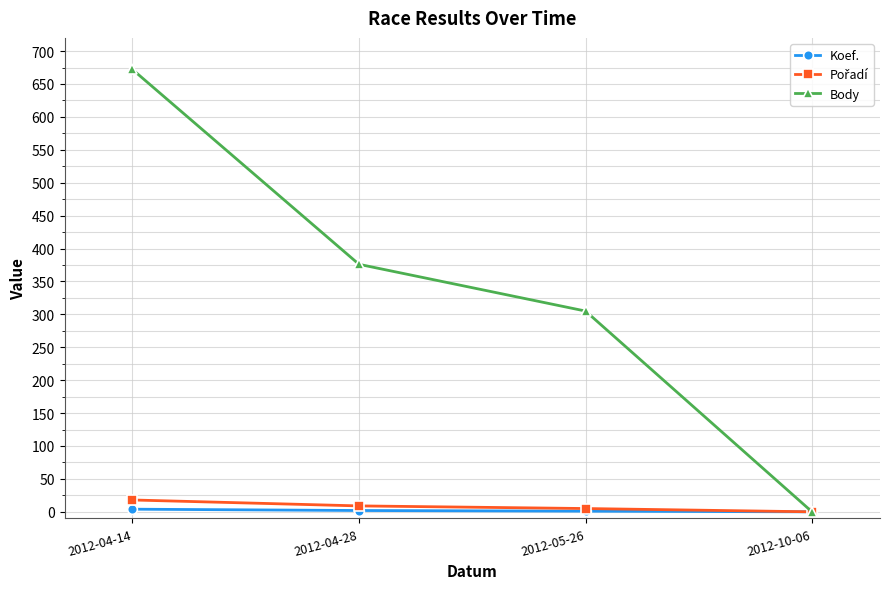

Rank the categories by Body value from lowest to highest.

2012-10-06, 2012-05-26, 2012-04-28, 2012-04-14